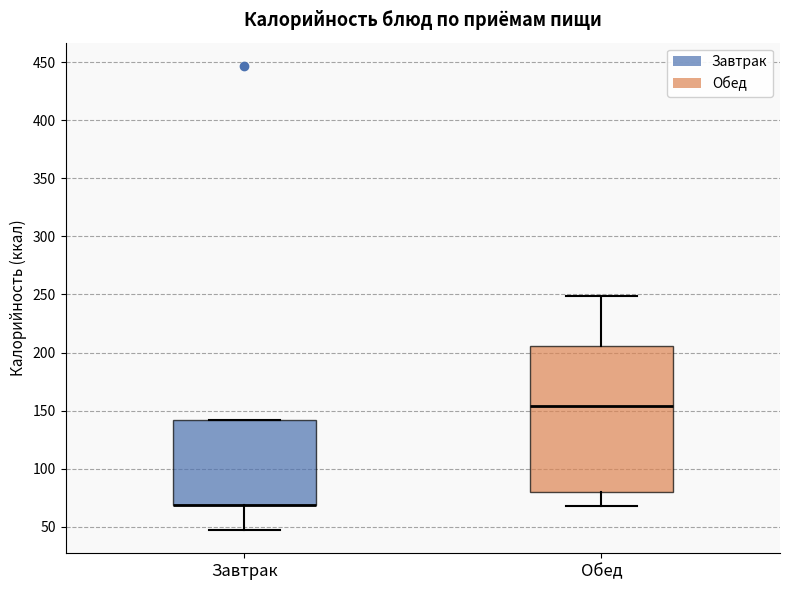

Which box is the tallest, from its lower edge to its upper edge?

Обед